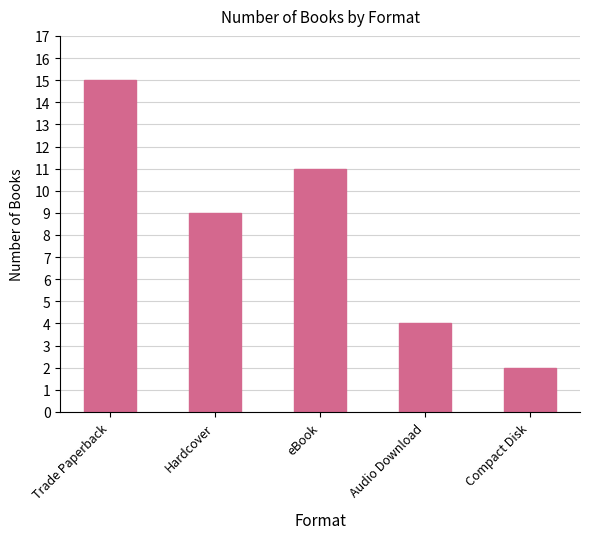

Between eBook and Hardcover, which is larger?

eBook